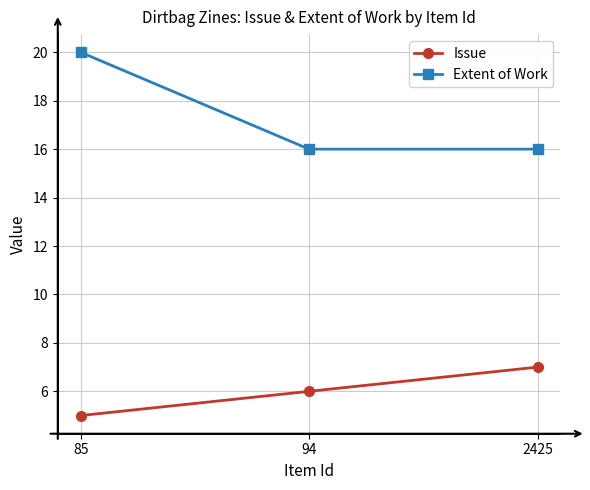

What is the spread (max minus min) of values at 85?

15